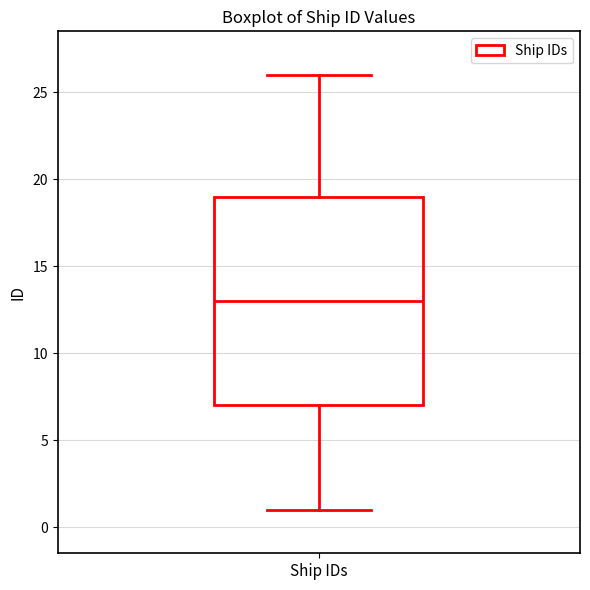

Read this box plot against the y-axis: the position of the median line, the range covered by the box, and the ends of both whiskers. The values are not printed on the chart, so give them approximately, as read against the axis.

median 13, box 7 to 19, whiskers 1 to 26